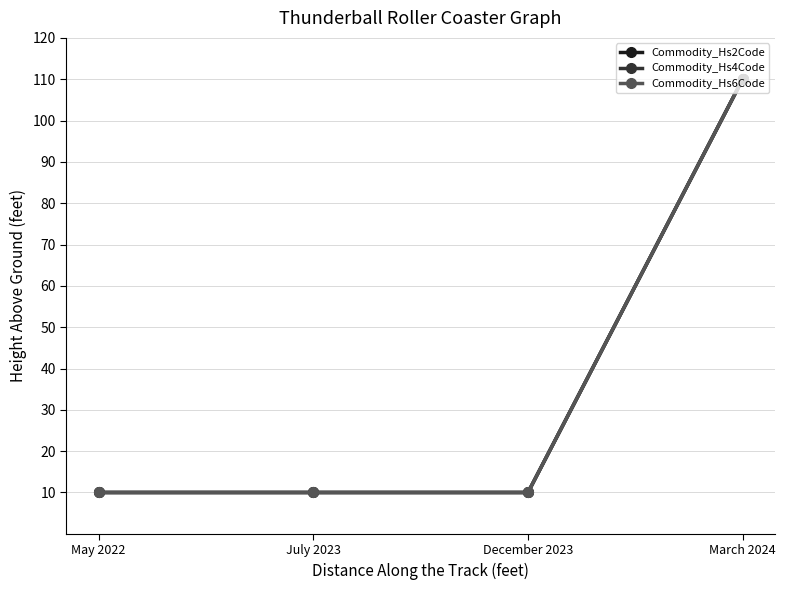

Between July 2023 and May 2022, which is larger?

July 2023